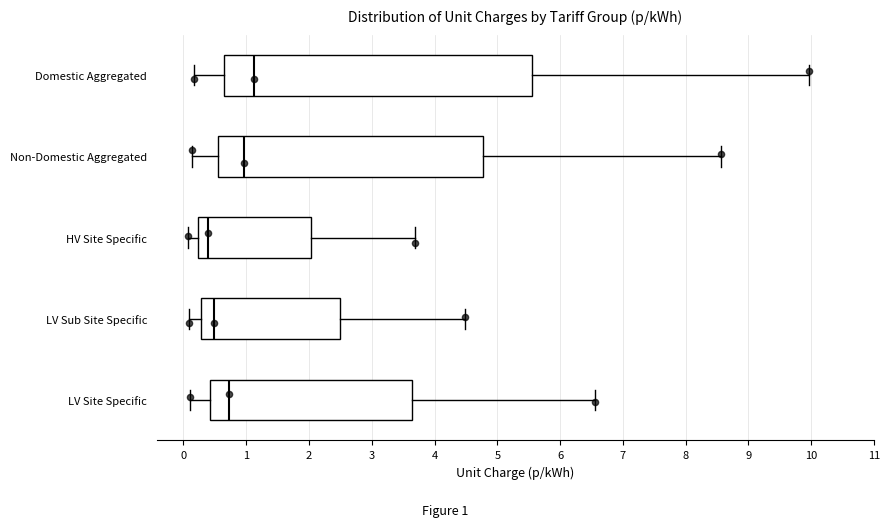

Which box has the furthest to the right median line?

Domestic Aggregated